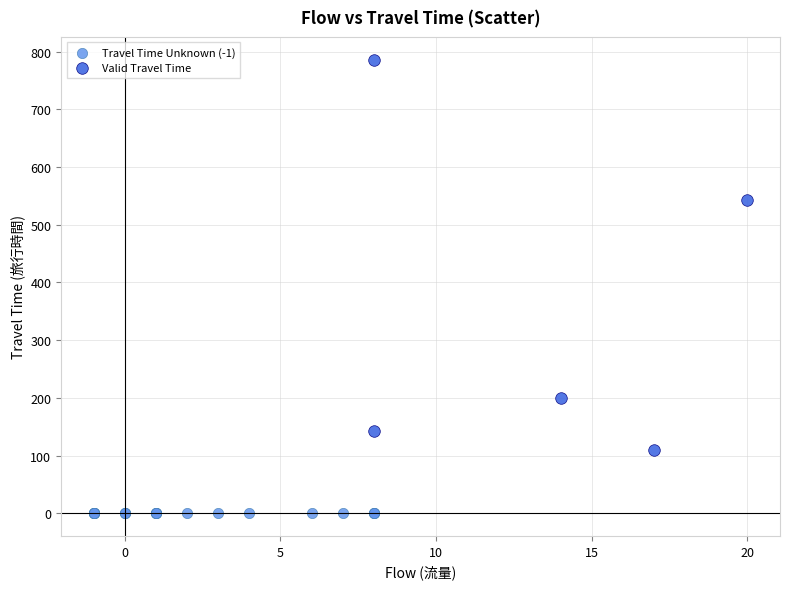

What are all the series names shown in the legend?

Travel Time Unknown (-1), Valid Travel Time